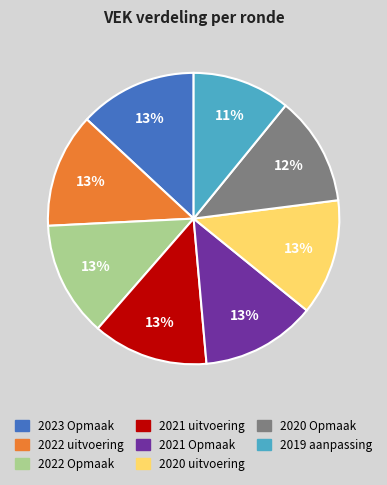

The 2019 aanpassing slice represents 5% of the pie. True or false?

False